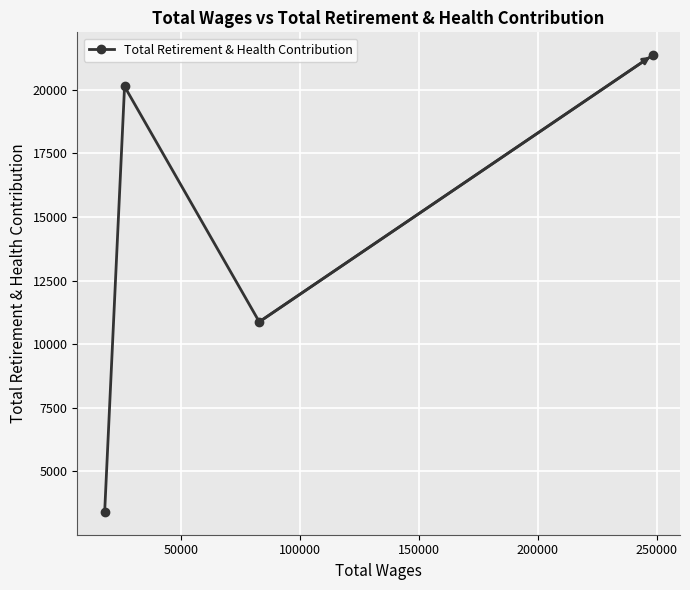

Reading right to left, what are all the values shown in this chart?

21364	10881	20134	3411